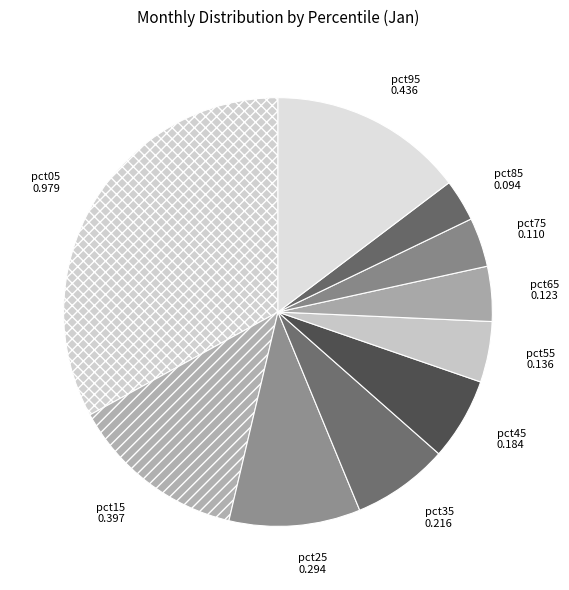

True or false: pct85 accounts for 11% of the total.

False